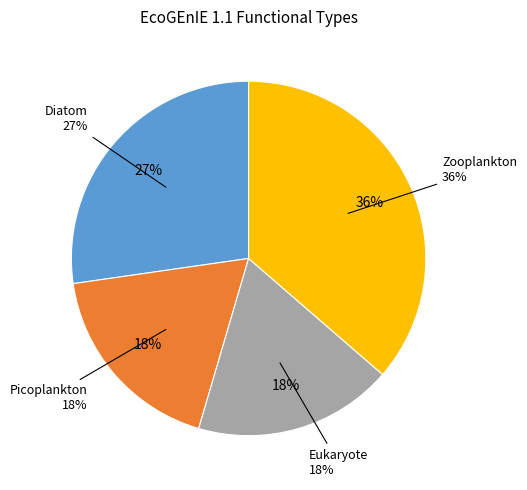

Which slice is the smallest?

Picoplankton